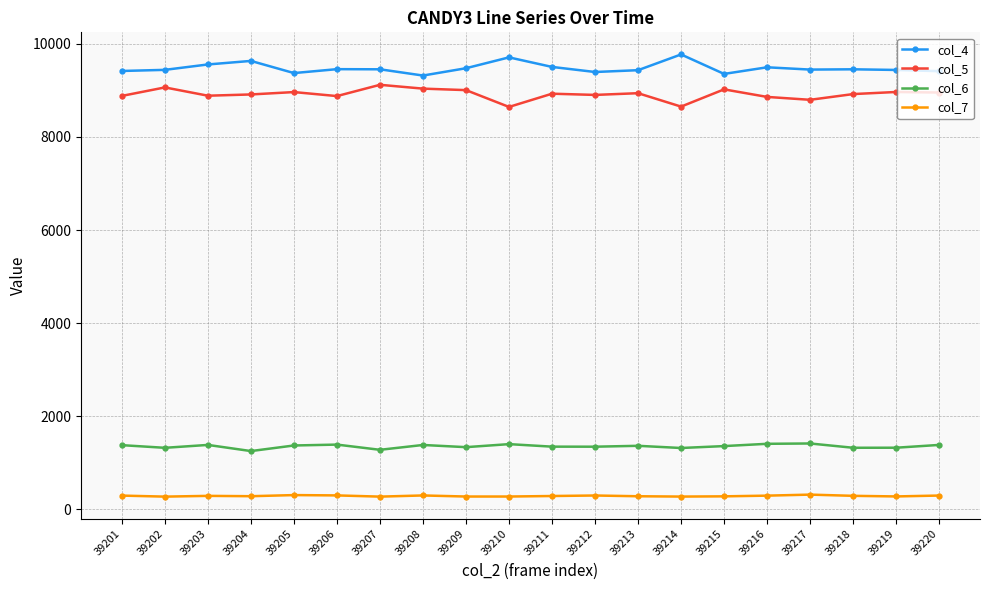

At 39208, list the series in order from largest to smallest.

col_4, col_5, col_6, col_7